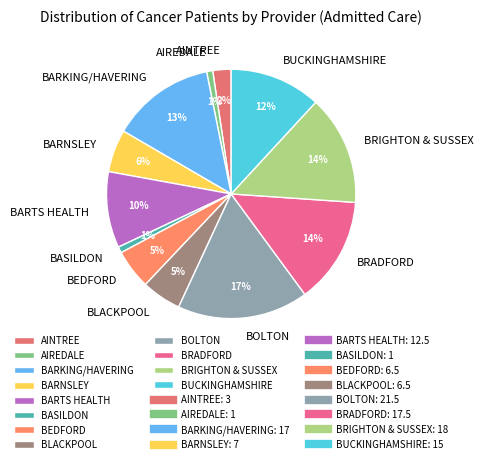

What is the largest slice in the pie chart?

BOLTON